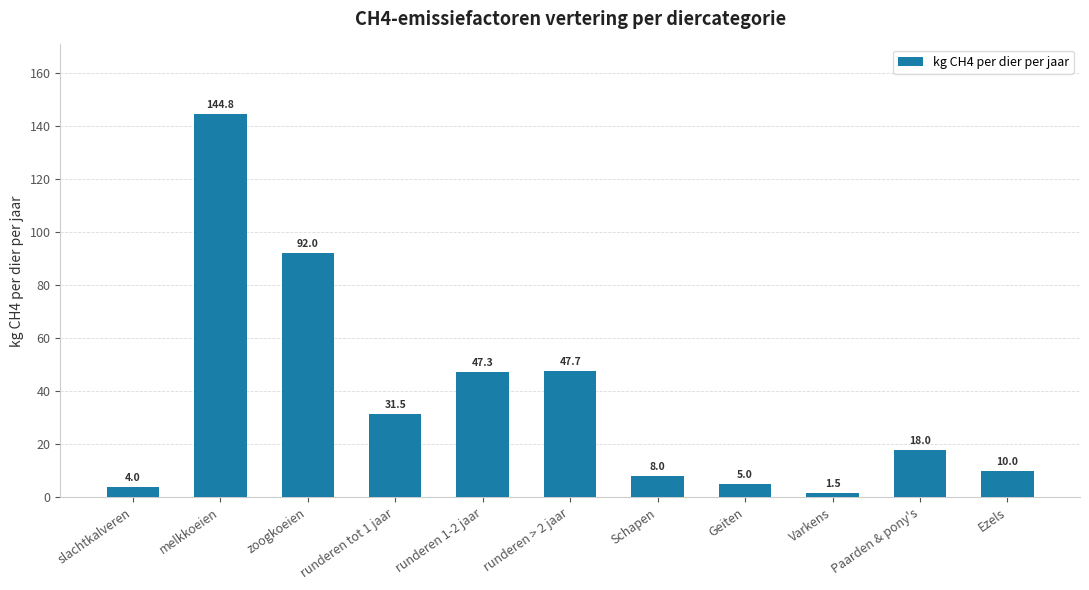

Reading right to left, what are all the values shown in this chart?

10.0	18.0	1.5	5.0	8.0	47.7	47.3	31.5	92.0	144.8	4.0